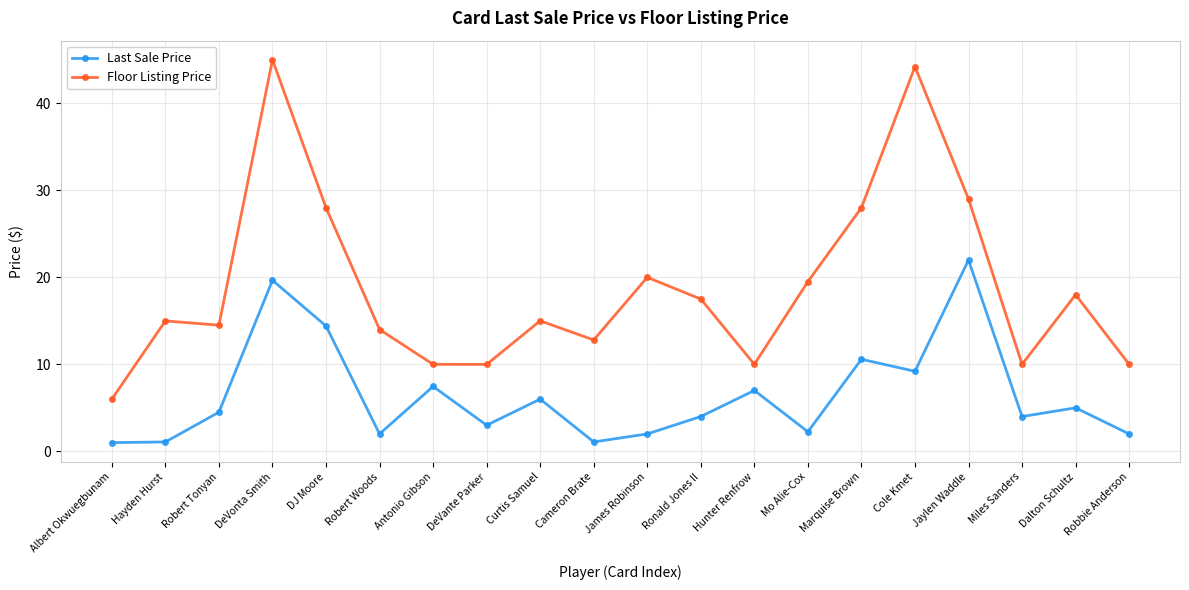

How many lines are shown in the chart?

2